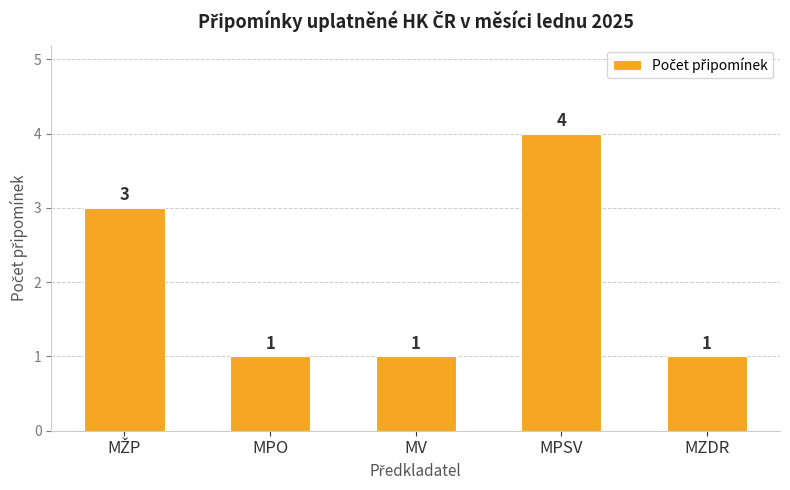

Between MZDR and MPSV, which is larger?

MPSV